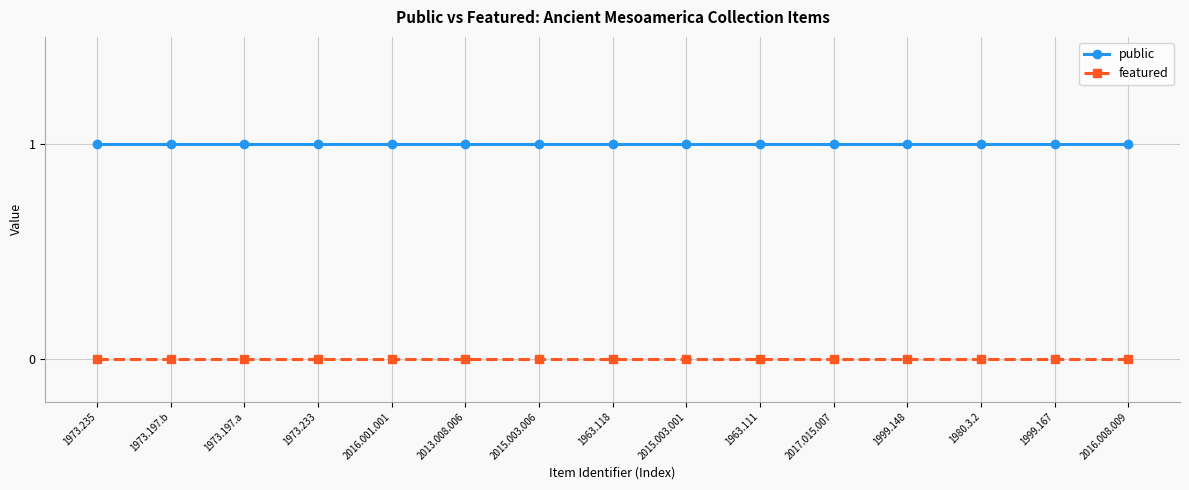

What is the label of the 7th point from the right?

2015.003.001